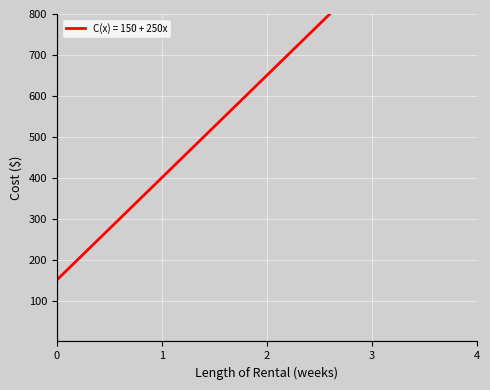

How many lines are shown in the chart?

1